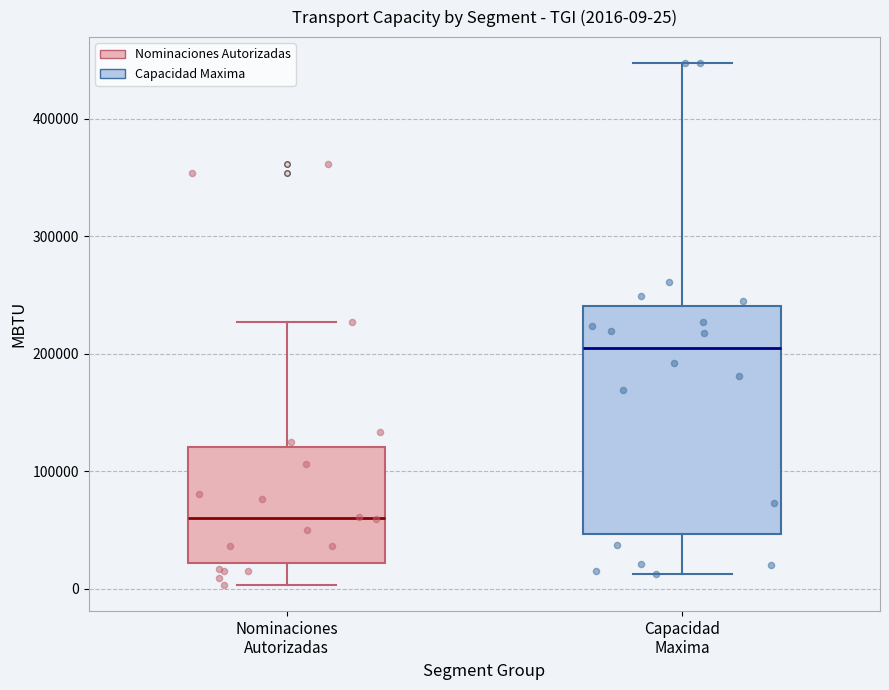

Which box is the tallest, from its lower edge to its upper edge?

Capacidad Maxima